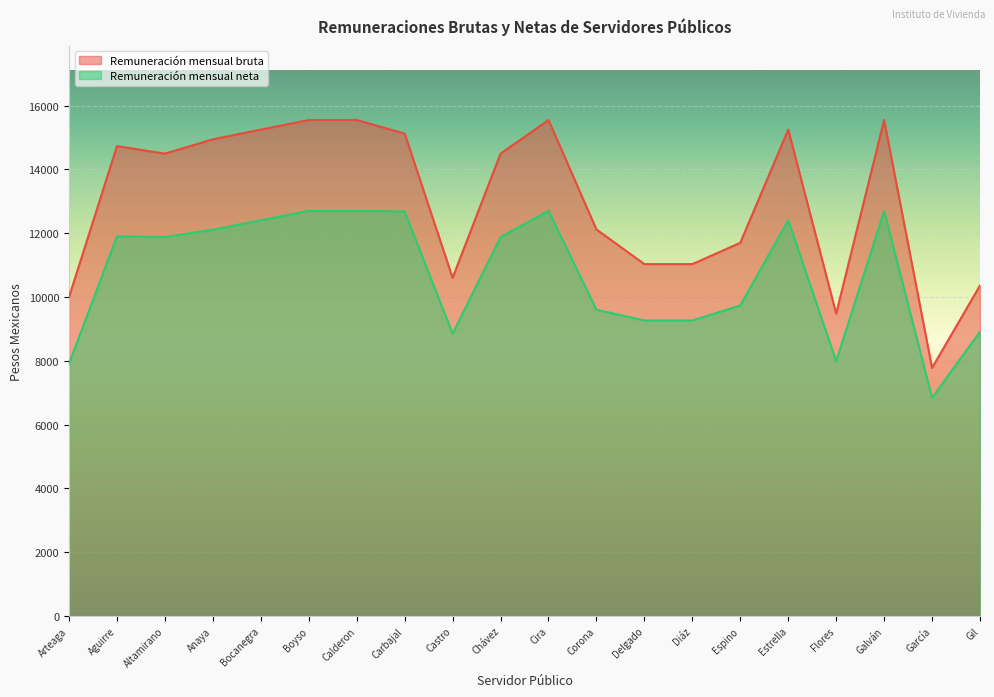

How many data points in Remuneración mensual bruta are less than 14493?

9